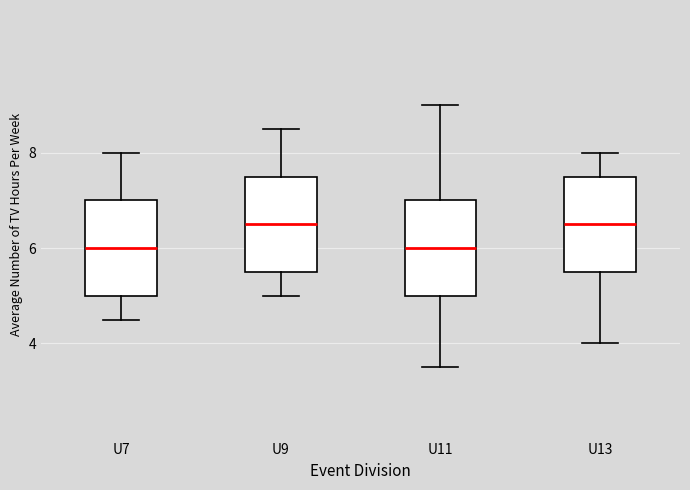

Where does the lower whisker of the box for U13 end on the y-axis? The values are not printed on the chart, so give them approximately, as read against the axis.

4.0